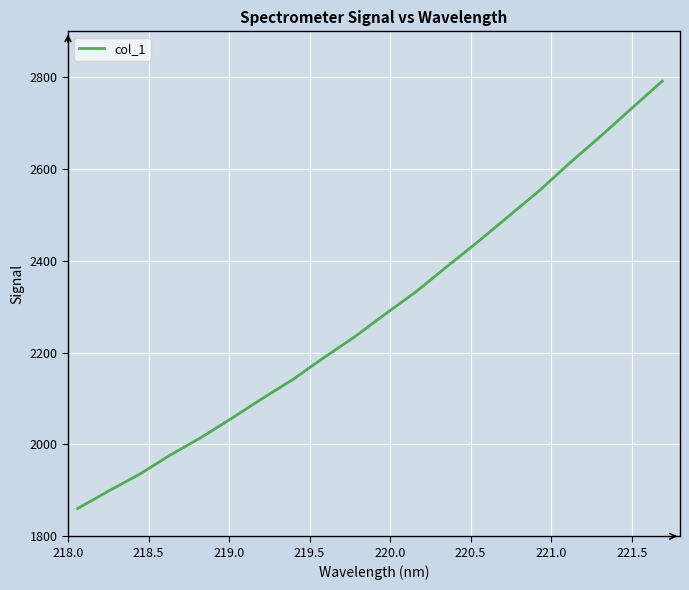

How many lines are shown in the chart?

1